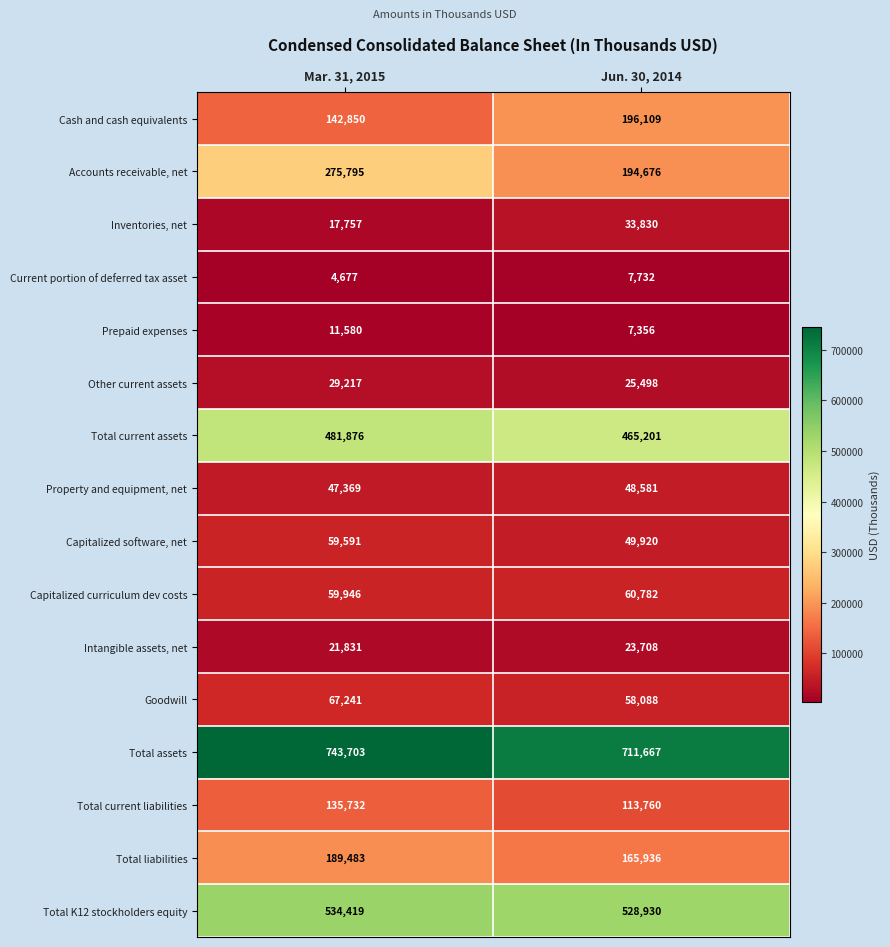

How many data points in Current portion of deferred tax asset are less than 7732?

1